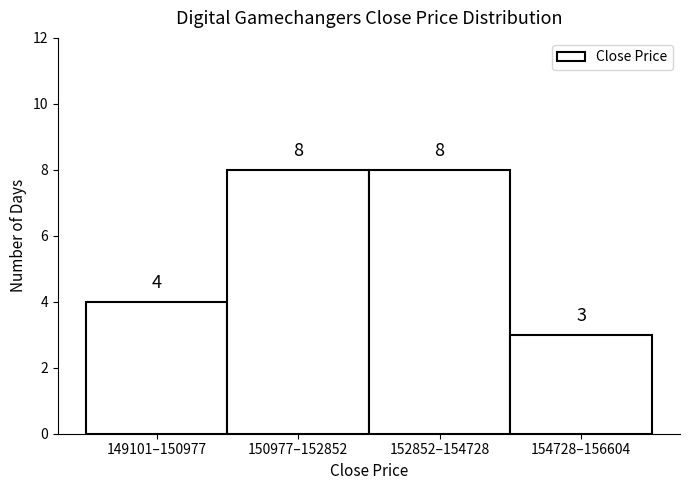

Reading left to right, extract all data points from this chart.

149101–150977=4	150977–152852=8	152852–154728=8	154728–156604=3